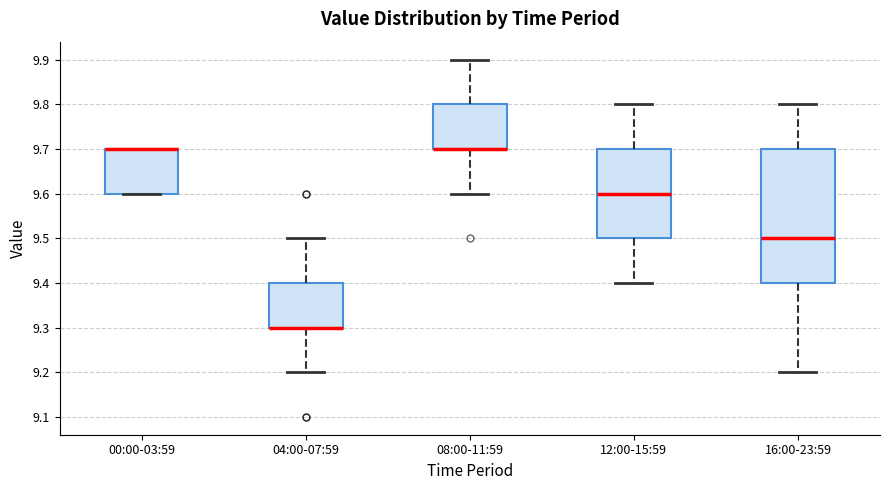

Reading left to right, transcribe this box plot: for each box, give where its median line is, the range the box spans, and where its two whiskers end, as read against the y-axis. The values are not printed on the chart, so give them approximately, as read against the axis.

00:00-03:59: median 9.7 (drawn on the box's upper edge), box 9.6 to 9.7, whiskers 9.6 to 9.7
04:00-07:59: median 9.3 (drawn on the box's lower edge), box 9.3 to 9.4, whiskers 9.2 to 9.5
08:00-11:59: median 9.7 (drawn on the box's lower edge), box 9.7 to 9.8, whiskers 9.6 to 9.9
12:00-15:59: median 9.6, box 9.5 to 9.7, whiskers 9.4 to 9.8
16:00-23:59: median 9.5, box 9.4 to 9.7, whiskers 9.2 to 9.8